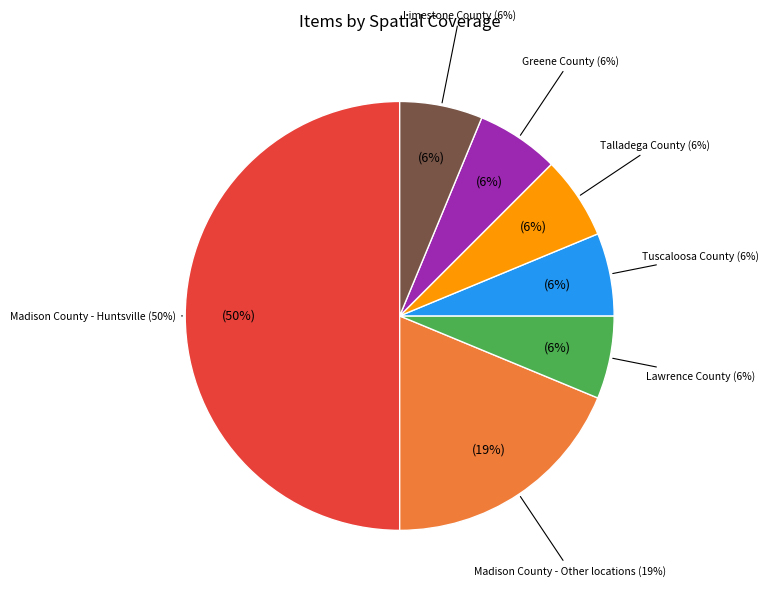

How many slices are in this pie chart?

7